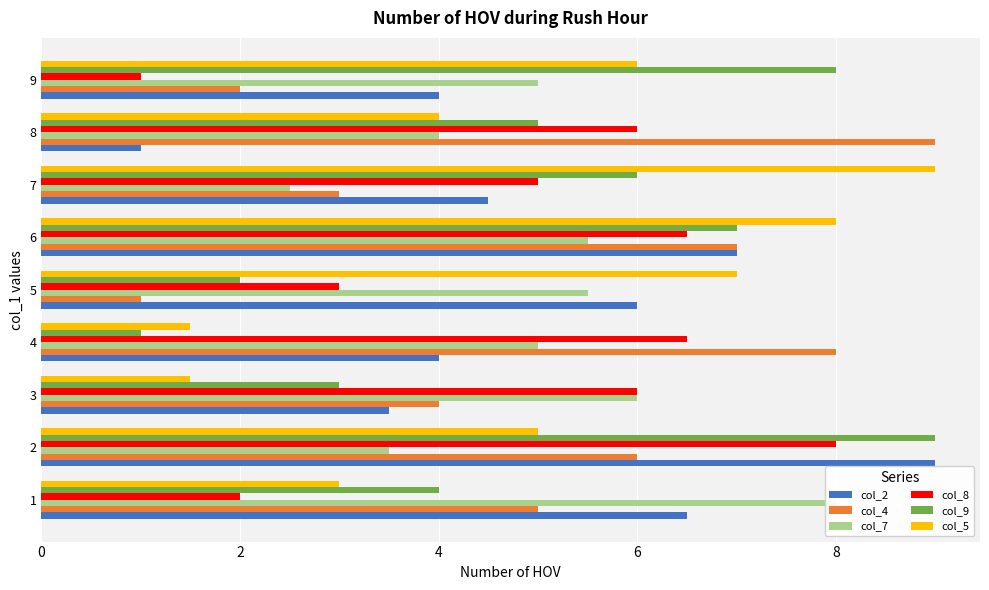

What is the maximum value shown in the chart?

9.0